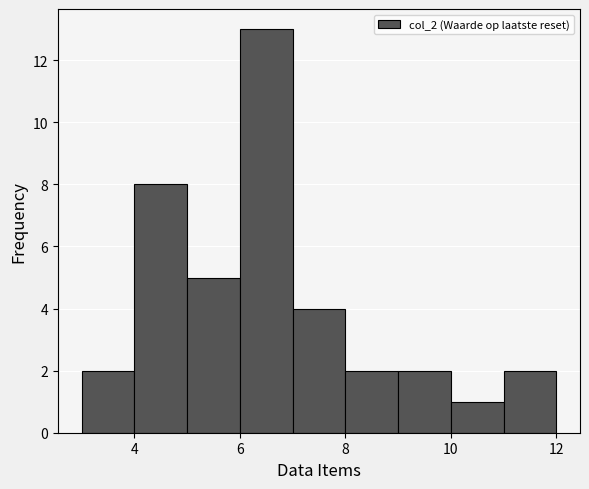

Reading left to right, list every bar in this chart as the range it spans on the x-axis followed by its height. The values are not printed on the chart, so give them approximately, as read against the axis.

3 to 4: 2
4 to 5: 8
5 to 6: 5
6 to 7: 13
7 to 8: 4
8 to 9: 2
9 to 10: 2
10 to 11: 1
11 to 12: 2